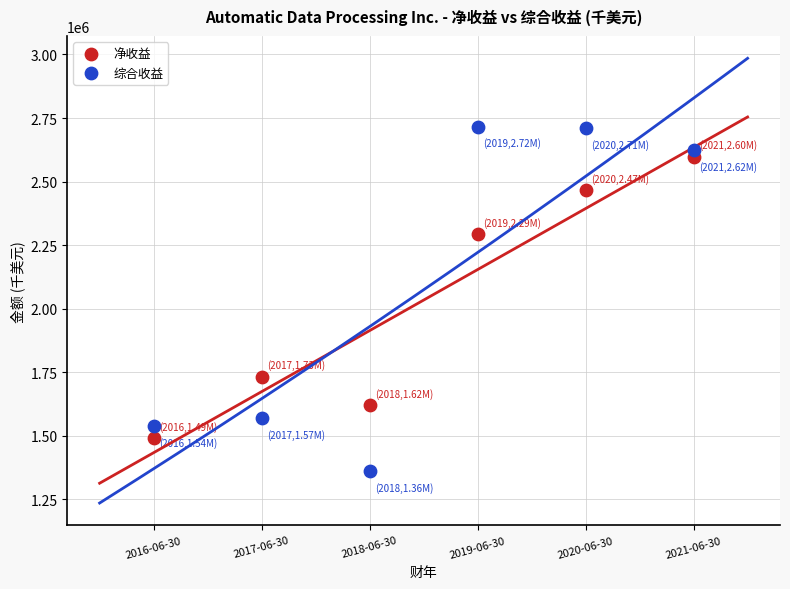

Which series has the widest spread of Y values?

综合收益